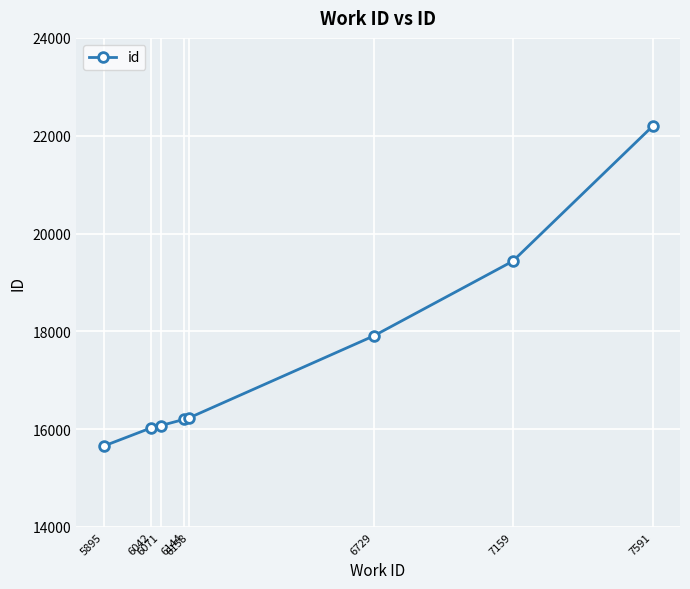

What is the smallest value displayed?

15653